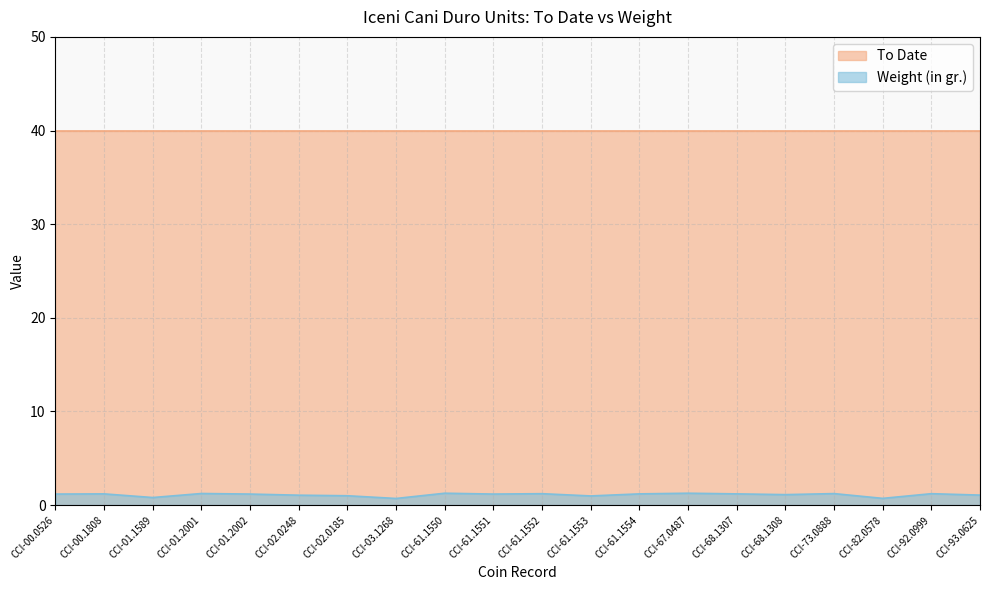

The value at CCI-01.2002 is 1.9. True or false?

False